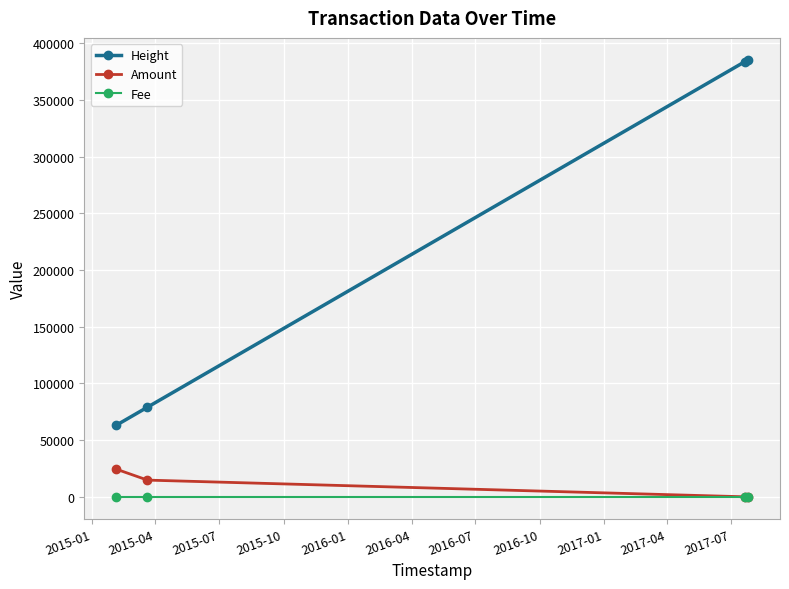

Rank the series by their maximum value, from lowest to highest.

Fee, Amount, Height